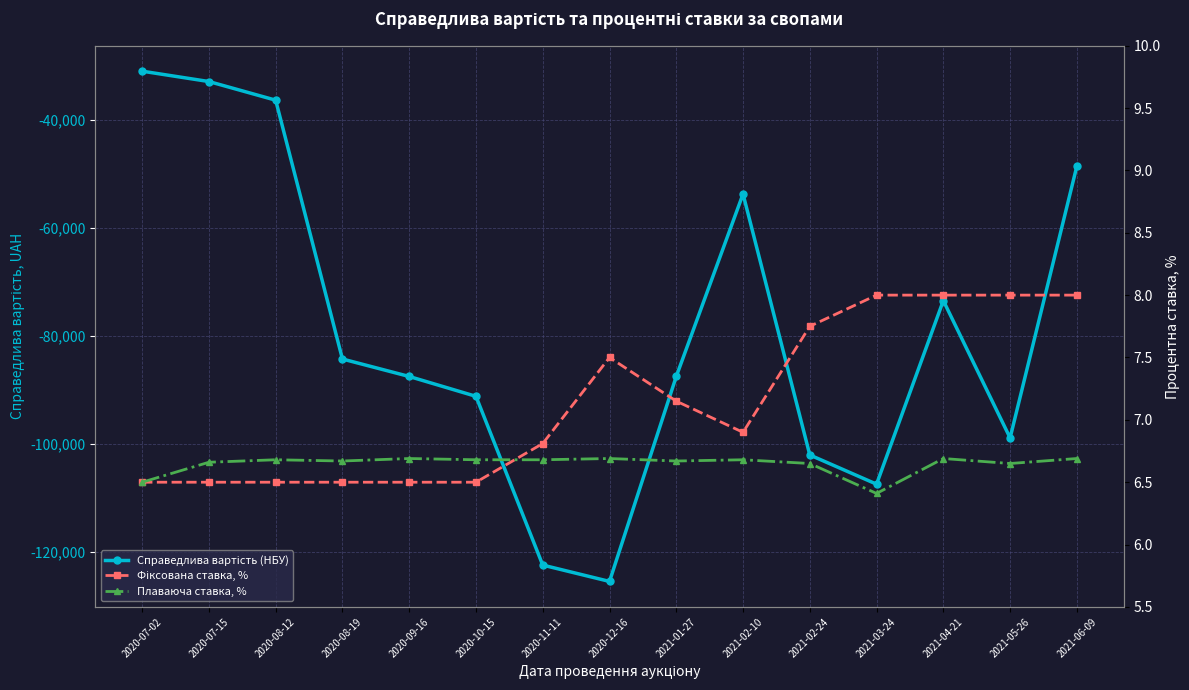

Reading left to right, what are all the values shown in this chart?

Справедлива вартість (НБУ): -31005.9	-32924.4	-36377.5	-84308.9	-87542.5	-91219.0	-122469.5	-125496.3	-87534.5	-53755.8	-102078.1	-107484.8	-73494.2	-98921.7	-48589.0
Фіксована ставка, %: 6.5	6.5	6.5	6.5	6.5	6.5	6.8	7.5	7.2	6.9	7.8	8.0	8.0	8.0	8.0
Плаваюча ставка, %: 6.5	6.7	6.7	6.7	6.7	6.7	6.7	6.7	6.7	6.7	6.7	6.4	6.7	6.7	6.7